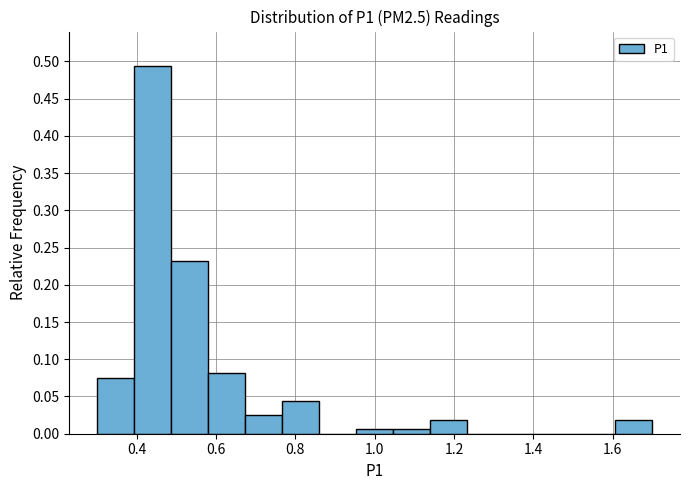

Over which range of the x-axis is the bar tallest?

0.40 to 0.48